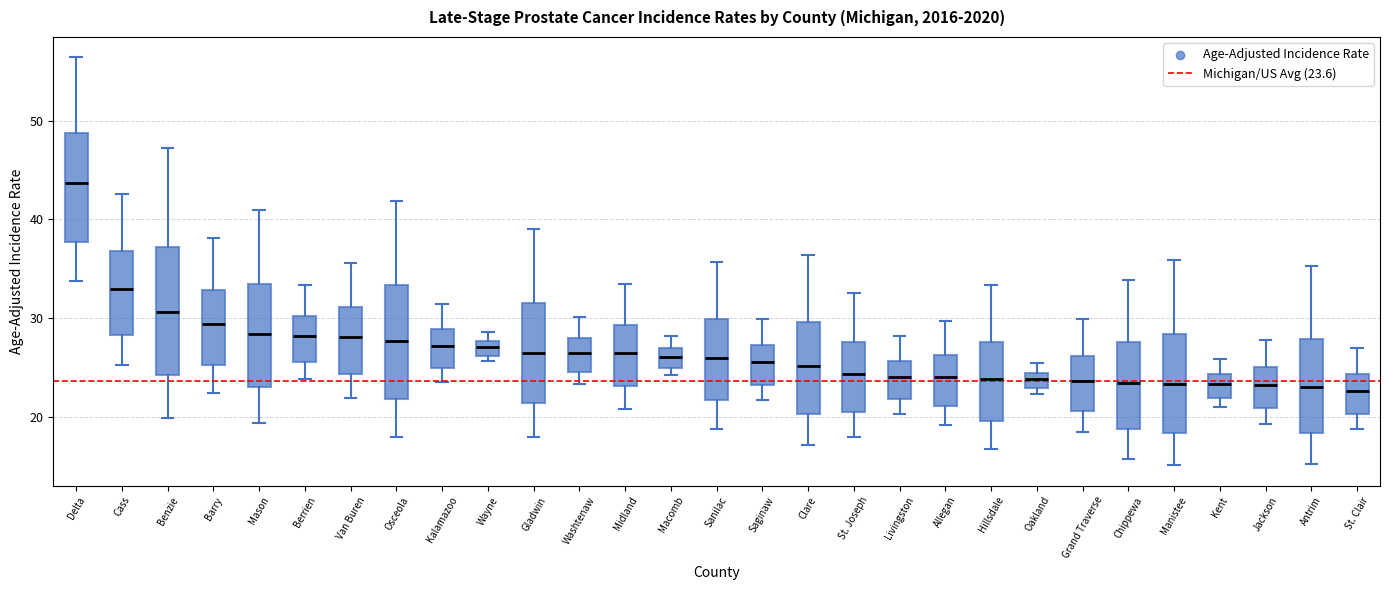

Comparing the boxes themselves (not the whiskers), which one is the tallest?

Benzie